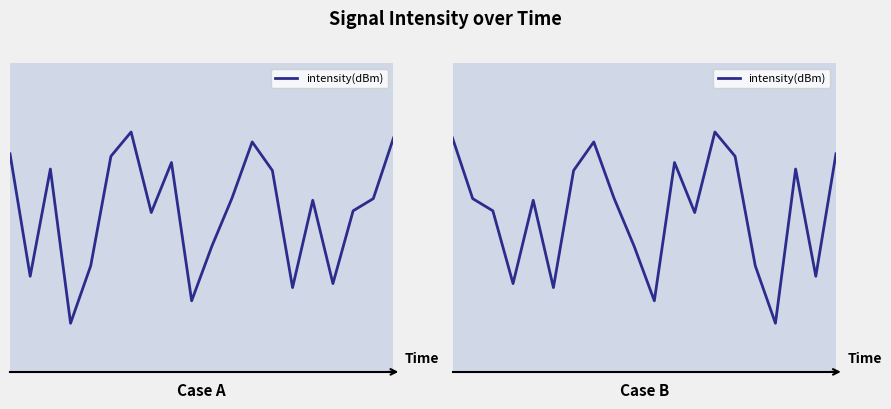

What is the greatest value displayed?

-125.6